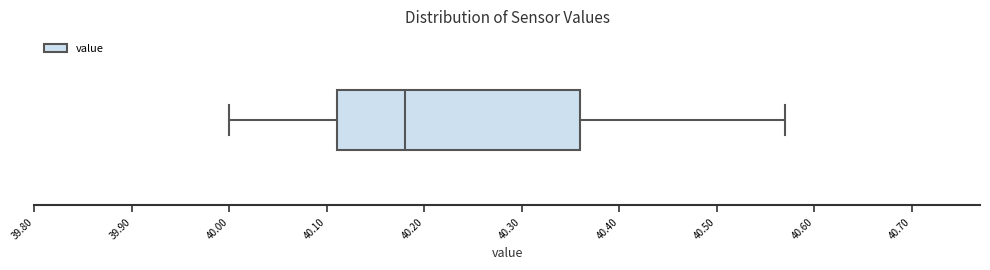

Read this box plot against the x-axis: the position of the median line, the range covered by the box, and the ends of both whiskers. The values are not printed on the chart, so give them approximately, as read against the axis.

median 40.18, box 40.11 to 40.36, whiskers 40.00 to 40.57